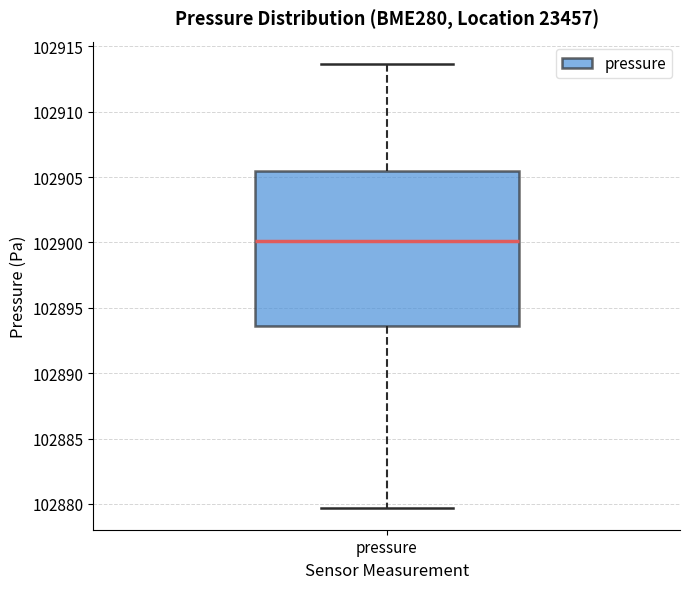

Where is the lower edge of the box for pressure on the y-axis? The values are not printed on the chart, so give them approximately, as read against the axis.

102893.5